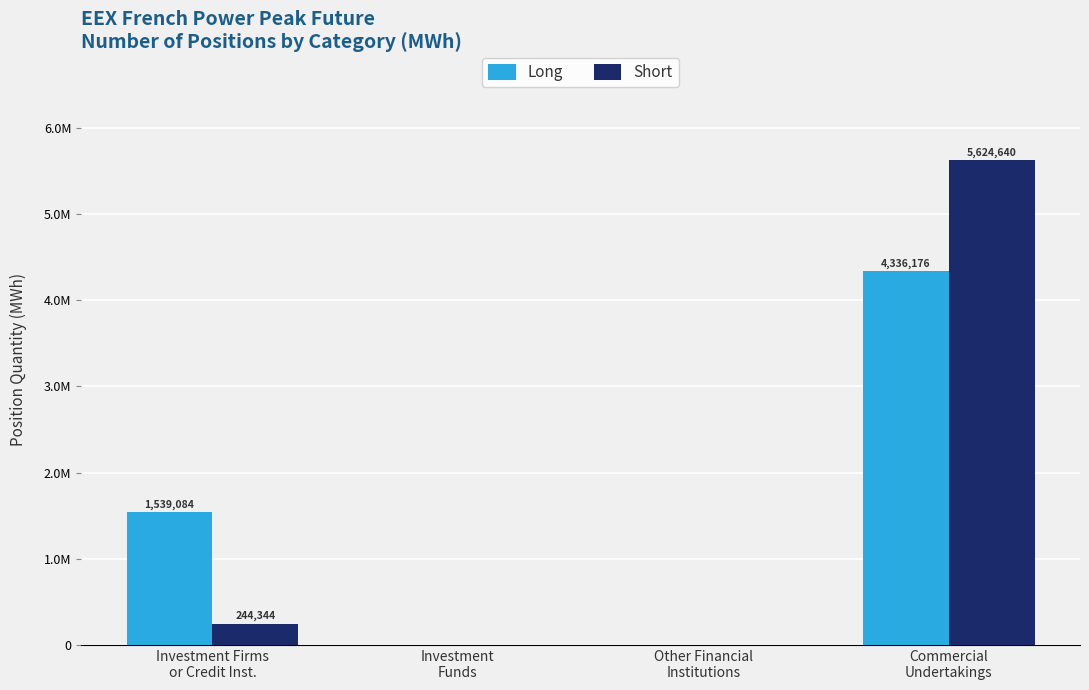

What position from the left is Other Financial
Institutions?

3